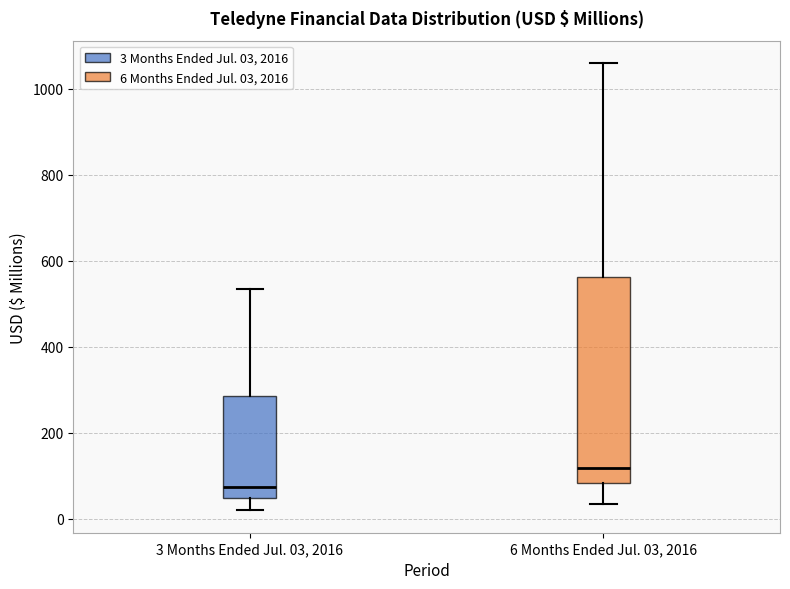

Which box has the highest median line?

6 Months Ended Jul. 03, 2016